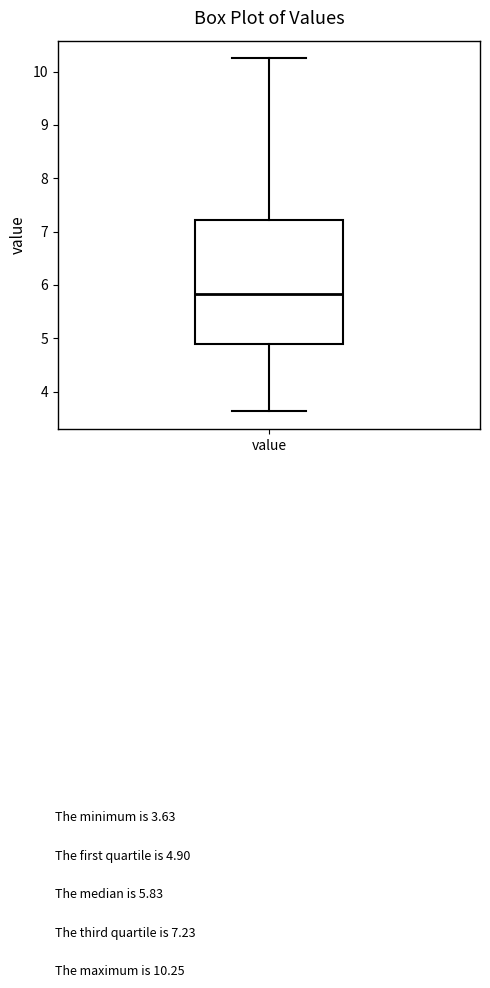

Where does the upper whisker of the box for value end on the y-axis? The values are not printed on the chart, so give them approximately, as read against the axis.

10.3